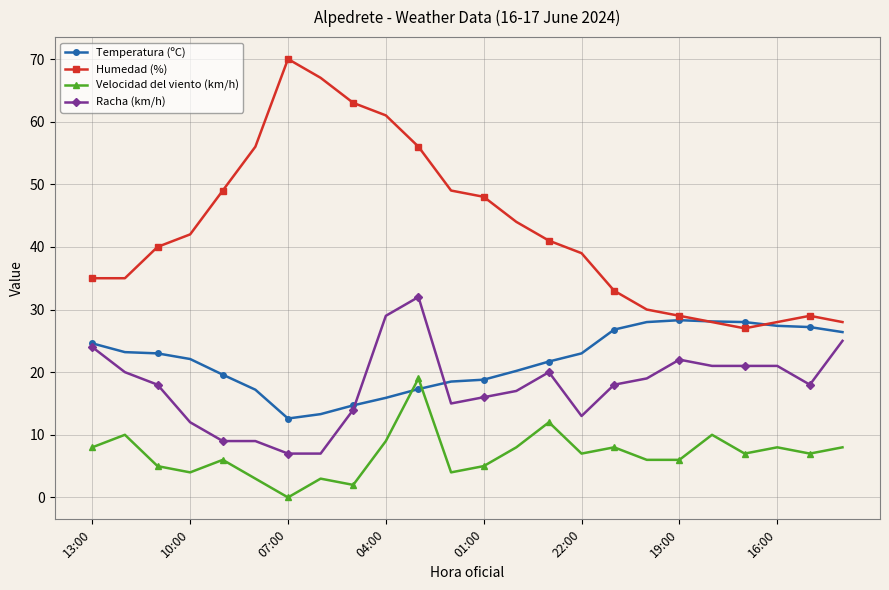

What is the lowest value of the Humedad (%) series?

27.0